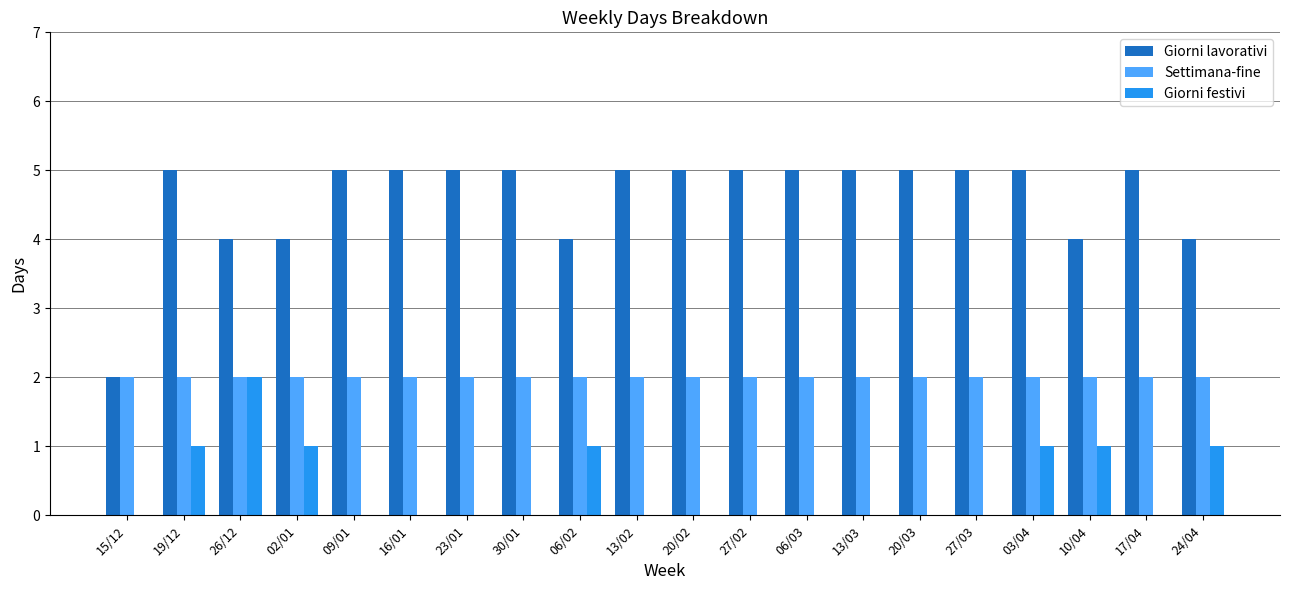

Is the value of Settimana-fine at 26/12 greater than the value of Giorni festivi at 10/04?

Yes